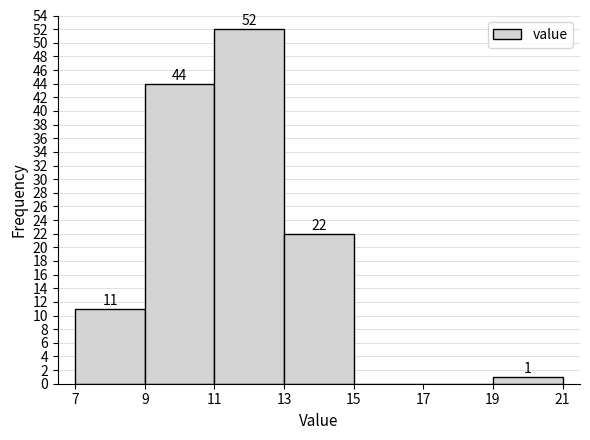

Over which range of the x-axis is the bar tallest?

11 to 13